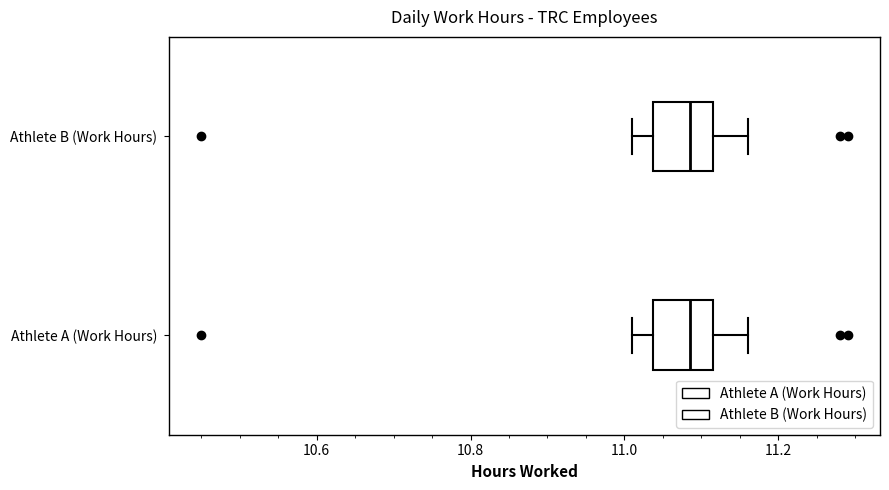

Reading bottom to top, transcribe this box plot: for each box, give where its median line is, the range the box spans, and where its two whiskers end, as read against the x-axis. The values are not printed on the chart, so give them approximately, as read against the axis.

Athlete A (Work Hours): median 11.08, box 11.04 to 11.12, whiskers 11.02 to 11.16
Athlete B (Work Hours): median 11.08, box 11.04 to 11.12, whiskers 11.02 to 11.16